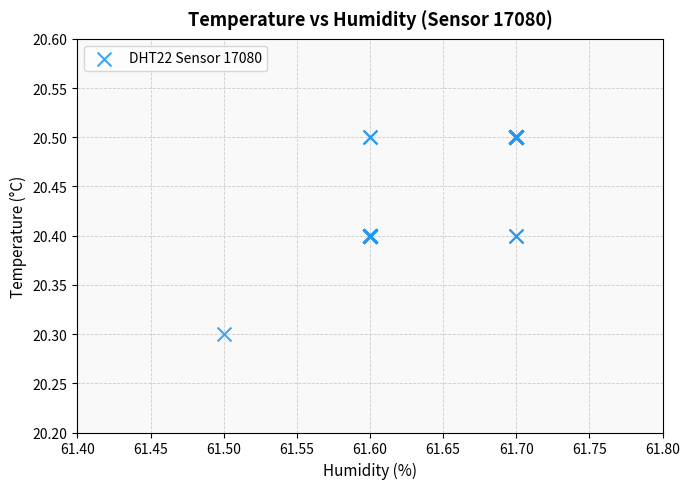

What Y value in the scatter plot is closest to 20?

20.3